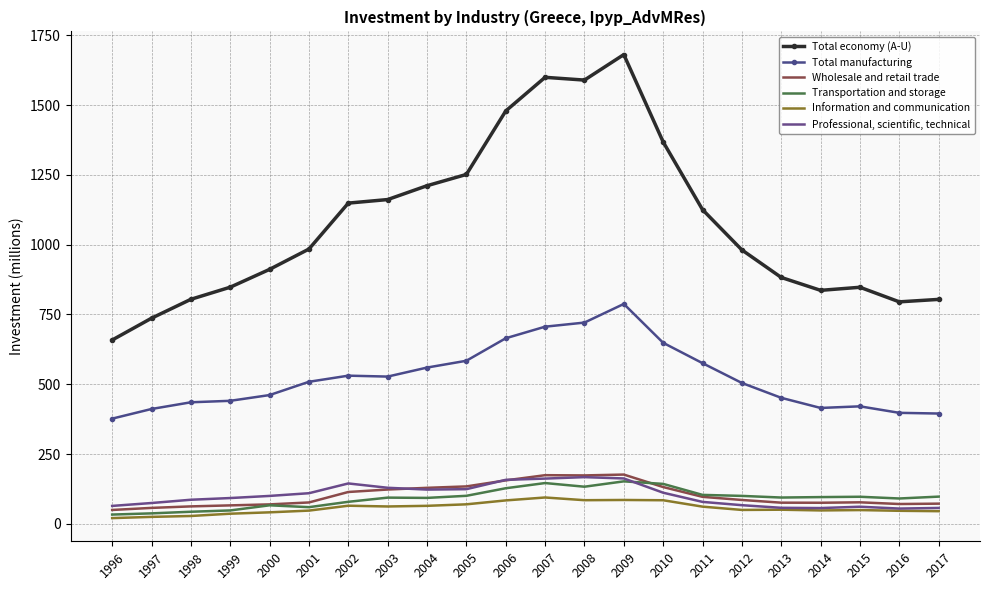

What is the total value across all series at 2005?

2263.6